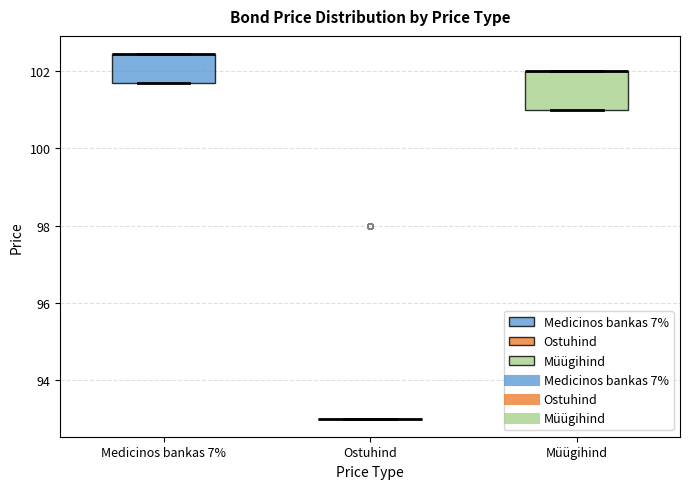

Where is the upper edge of the box for Müügihind on the y-axis? The values are not printed on the chart, so give them approximately, as read against the axis.

102.0